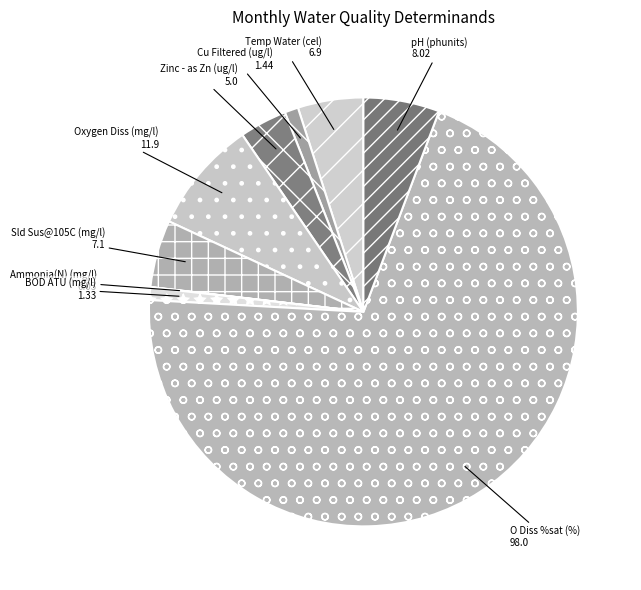

Does O Diss %sat (%) represent more than half of the total?

Yes